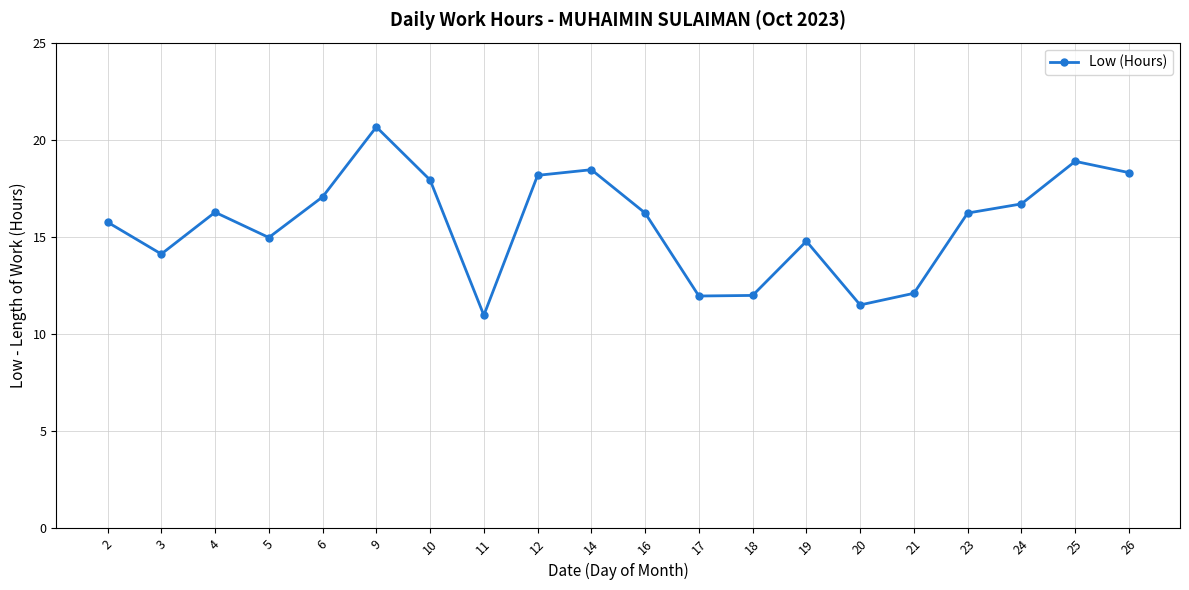

True or false: there are more than 1 points higher than both neighbors.

True